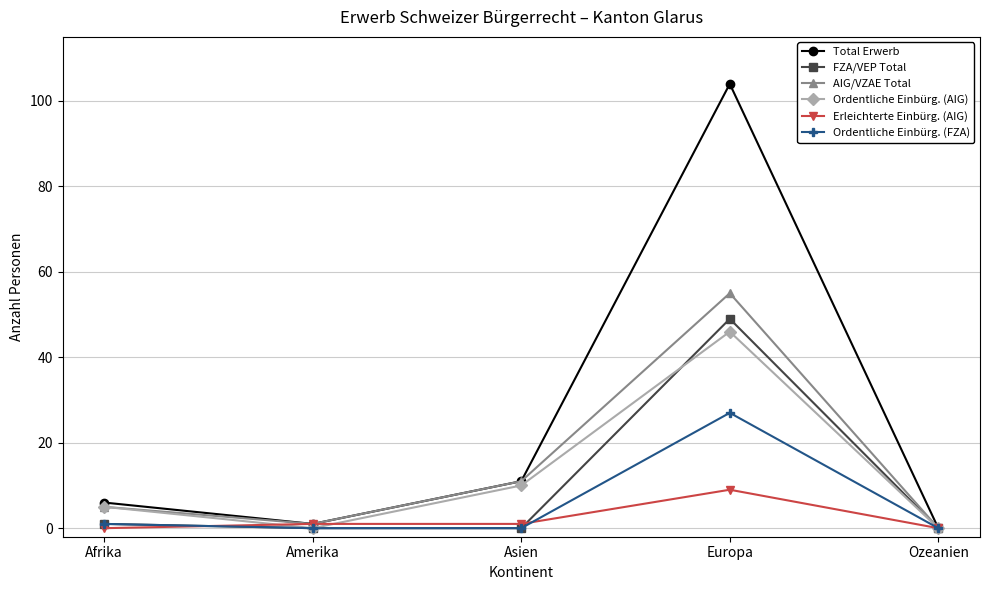

What are all the series names shown in the legend?

Total Erwerb, FZA/VEP Total, AIG/VZAE Total, Ordentliche Einbürg. (AIG), Erleichterte Einbürg. (AIG), Ordentliche Einbürg. (FZA)